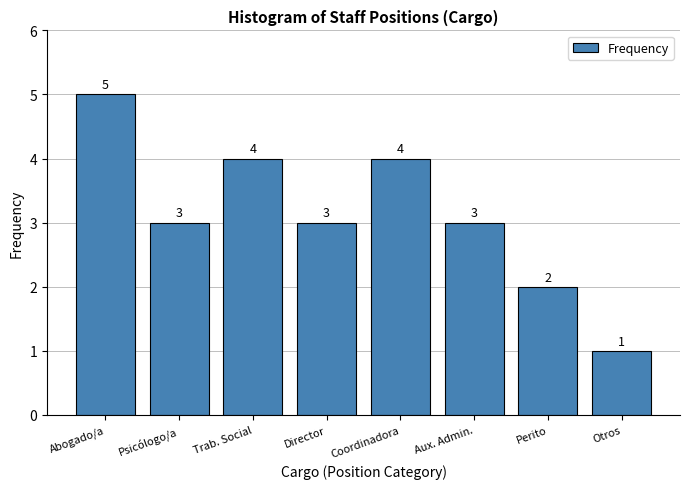

Reading right to left, list all the values displayed in this chart.

Otros=1	Perito=2	Aux. Admin.=3	Coordinadora=4	Director=3	Trab. Social=4	Psicólogo/a=3	Abogado/a=5